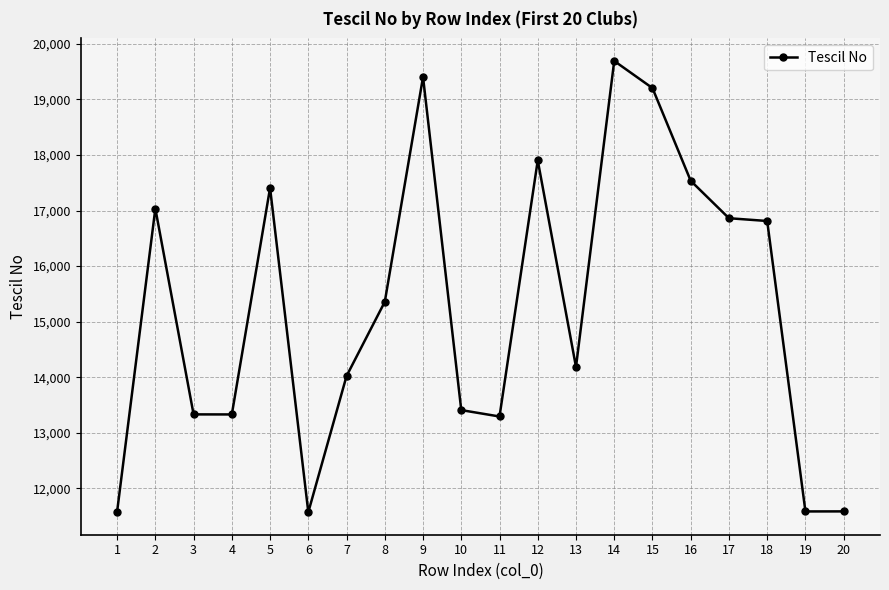

Where is the data nearest to the value 15632?

8